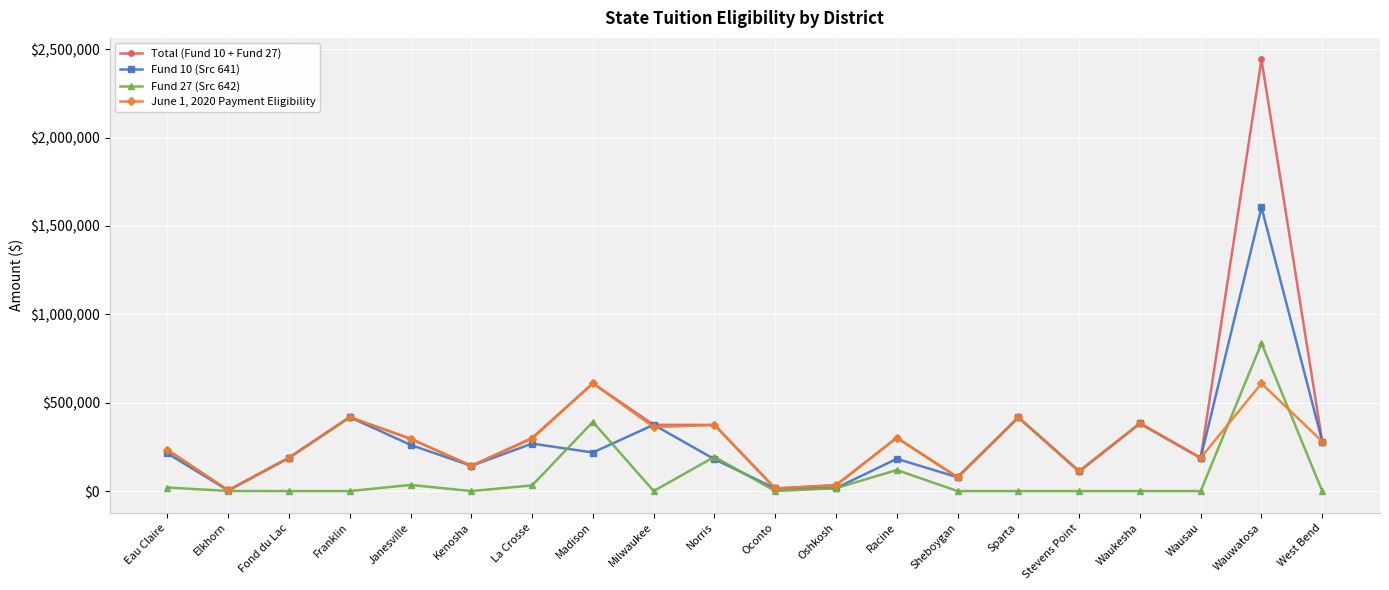

True or false: June 1, 2020 Payment Eligibility has a value of 382631 at Waukesha.

True